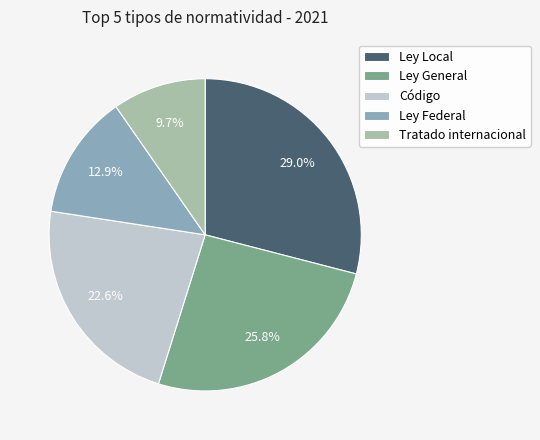

Count the number of slices in the pie.

5